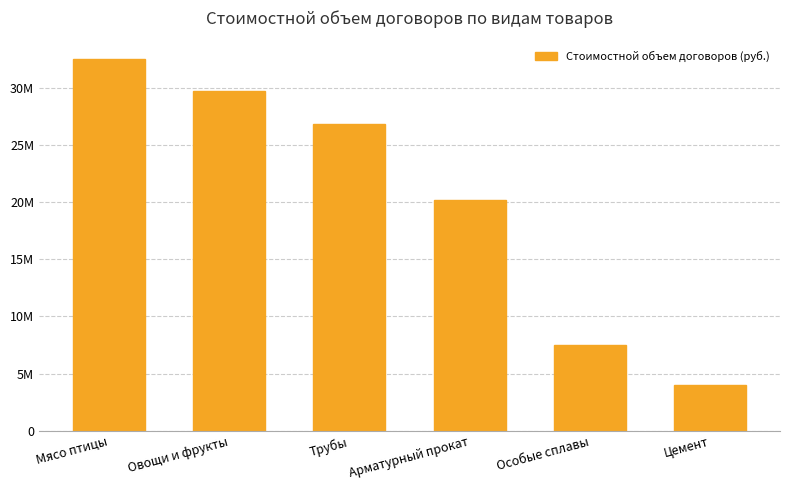

What is the label of the 3rd bar from the right?

Арматурный прокат